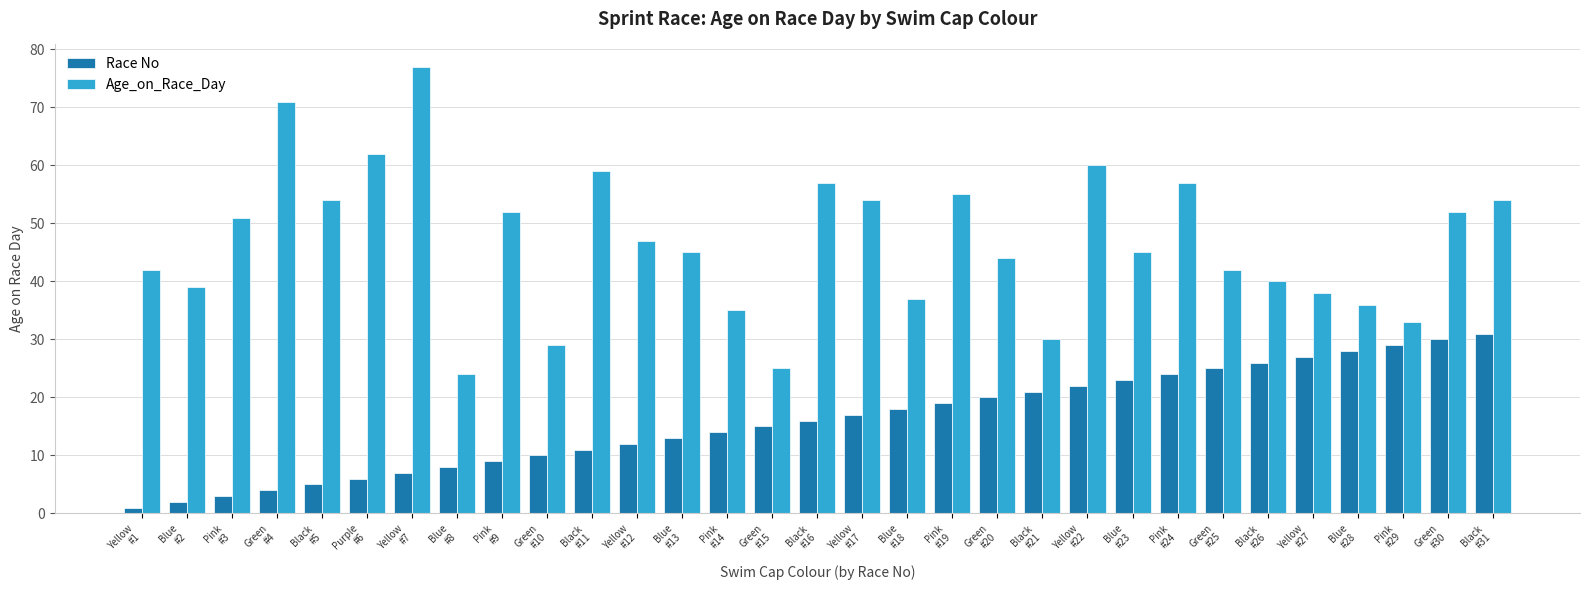

Which series has the largest total across all categories?

Age_on_Race_Day